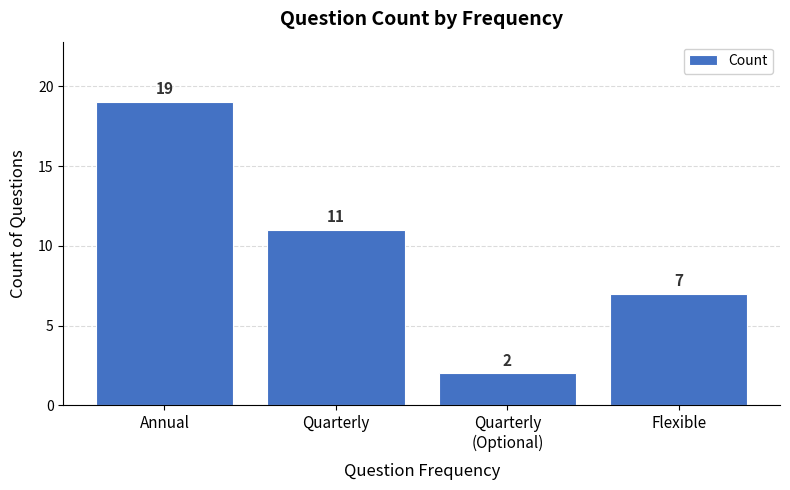

What is the sum of all values?

39